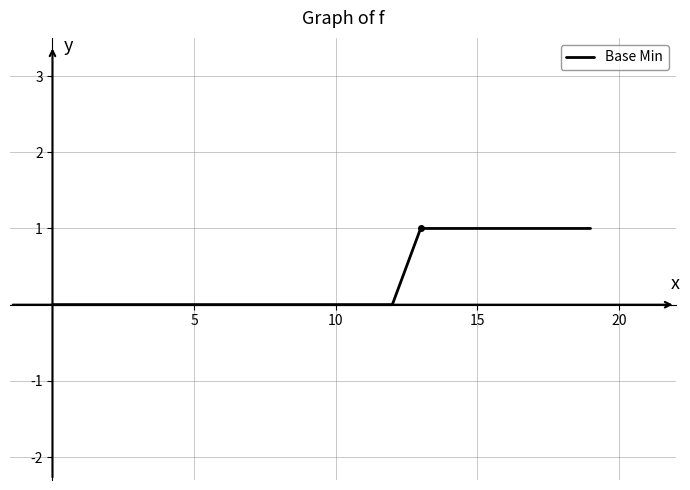

Is this an area chart (filled region under the line)?

No